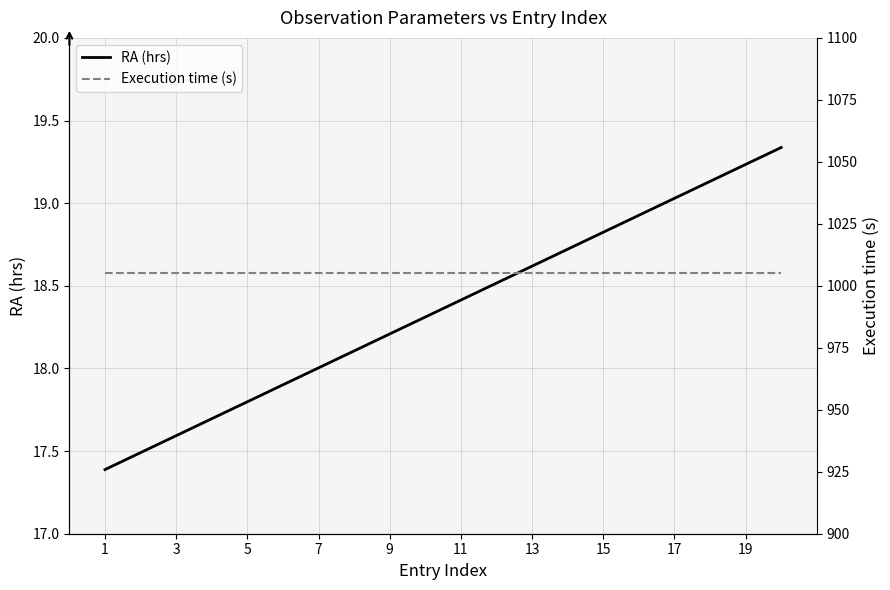

What is the lowest value of the RA (hrs) series?

17.4